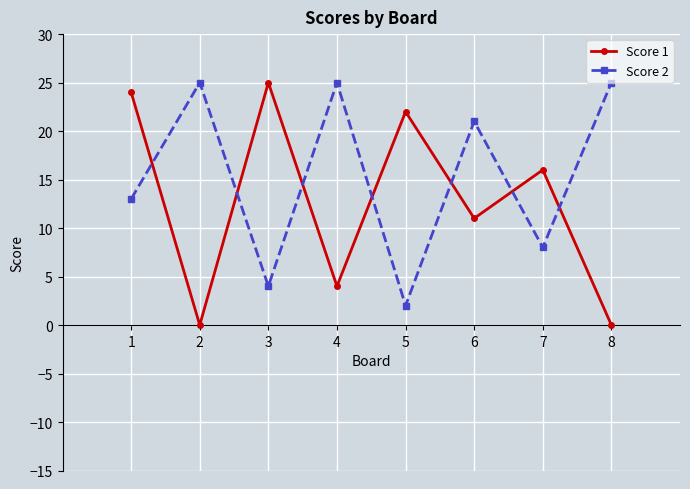

Reading left to right, extract all data points from this chart.

Score 1: 1=24	2=0	3=25	4=4	5=22	6=11	7=16	8=0
Score 2: 1=13	2=25	3=4	4=25	5=2	6=21	7=8	8=25